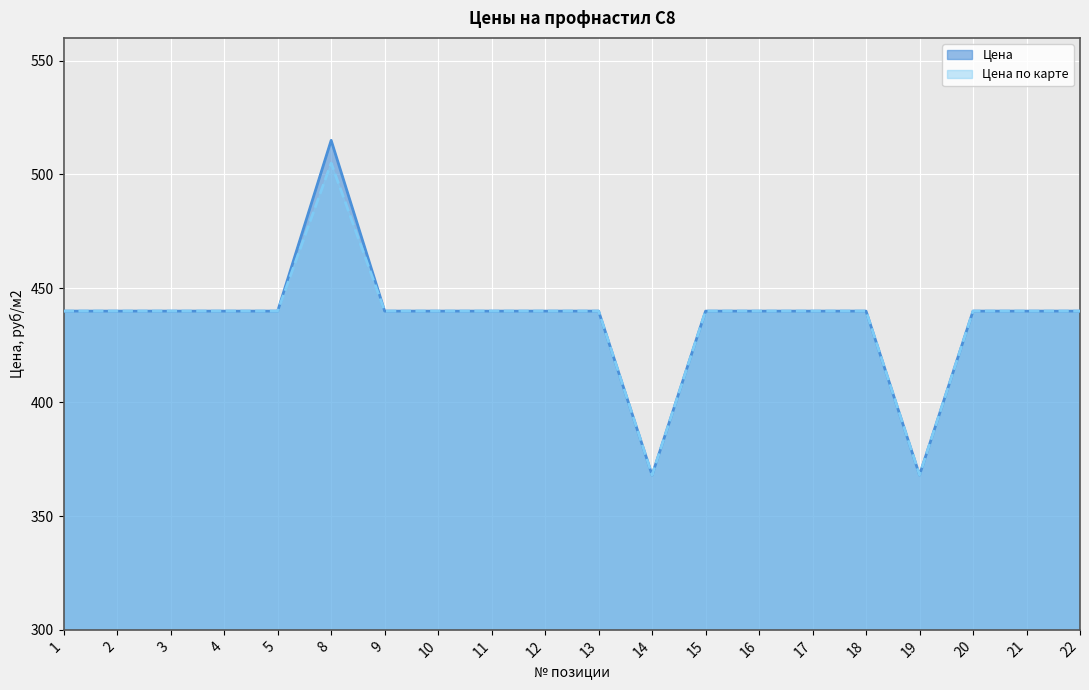

How many lines are shown in the chart?

2